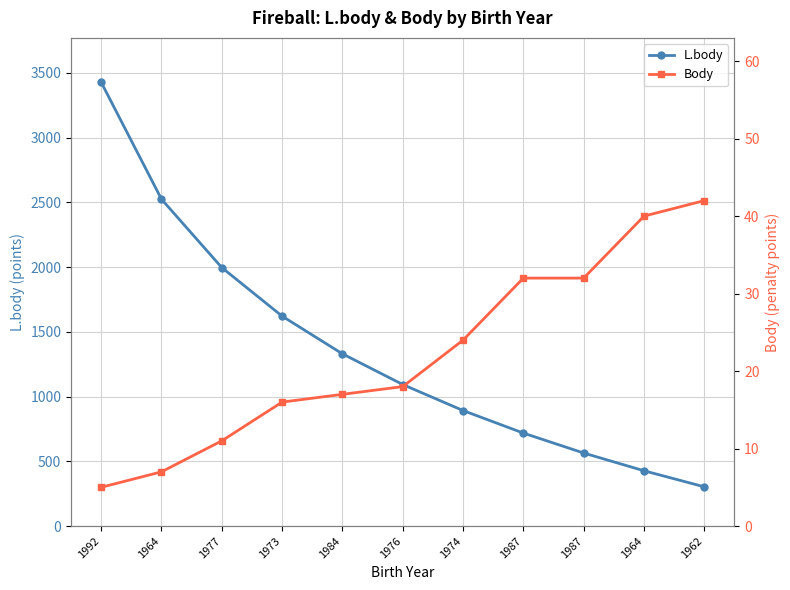

What is the label of the 5th point from the right?

1974